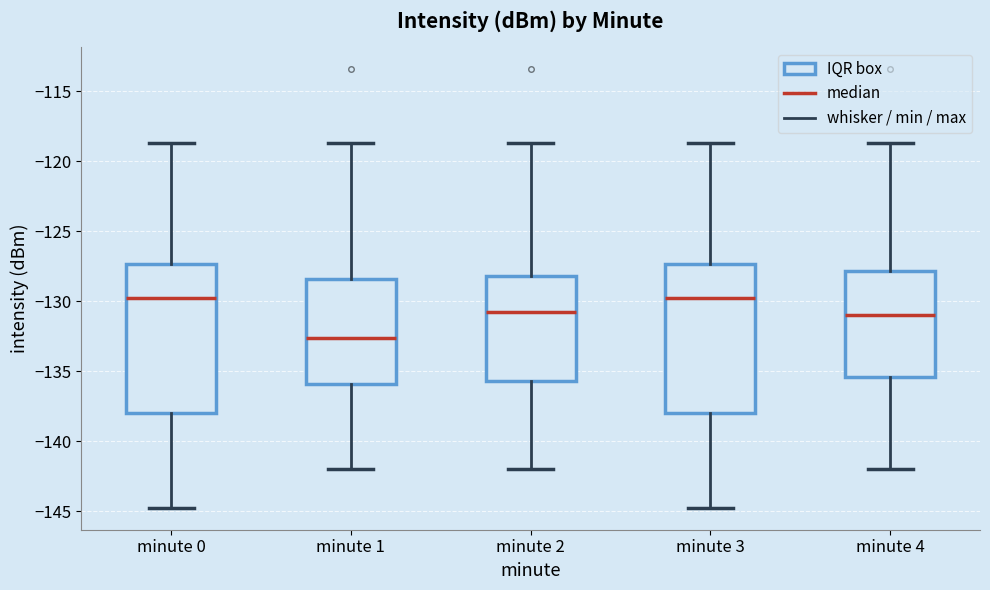

Reading left to right, transcribe this box plot: for each box, give where its median line is, the range the box spans, and where its two whiskers end, as read against the y-axis. The values are not printed on the chart, so give them approximately, as read against the axis.

minute 0: median -130.0, box -138.0 to -127.5, whiskers -145.0 to -118.5
minute 1: median -132.5, box -136.0 to -128.5, whiskers -142.0 to -118.5
minute 2: median -131.0, box -135.5 to -128.0, whiskers -142.0 to -118.5
minute 3: median -130.0, box -138.0 to -127.5, whiskers -145.0 to -118.5
minute 4: median -131.0, box -135.5 to -128.0, whiskers -142.0 to -118.5